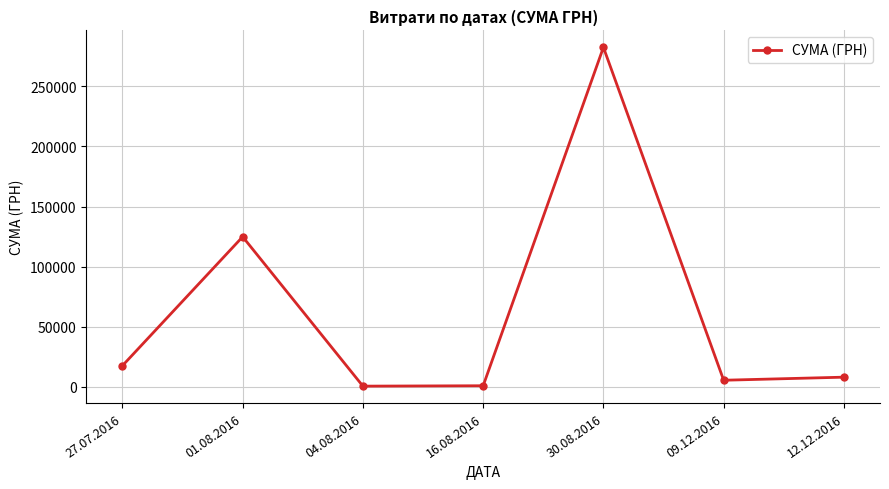

At which label is the value closest to 141492?

01.08.2016